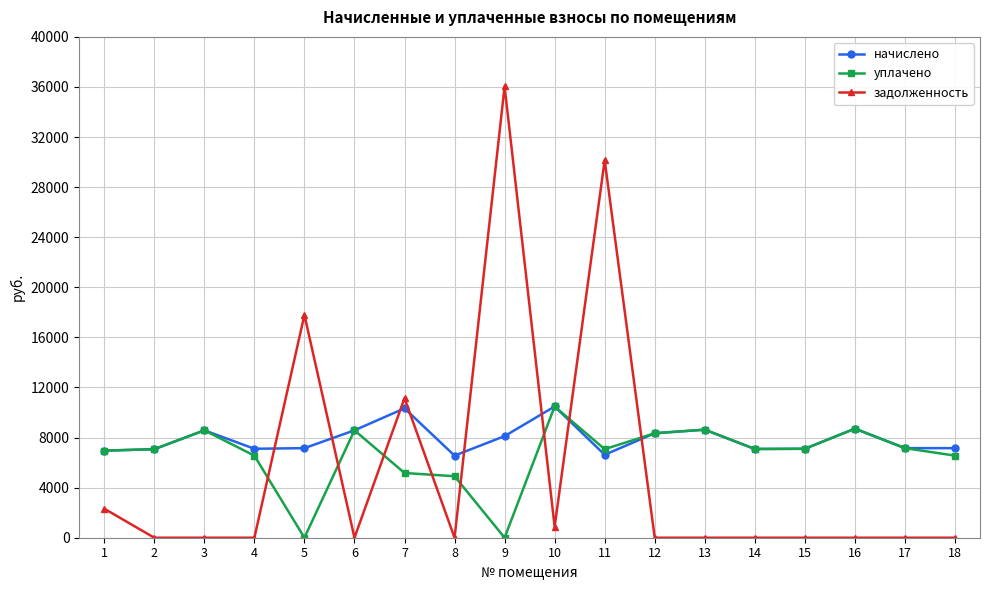

Which category has the highest value across all series?

9